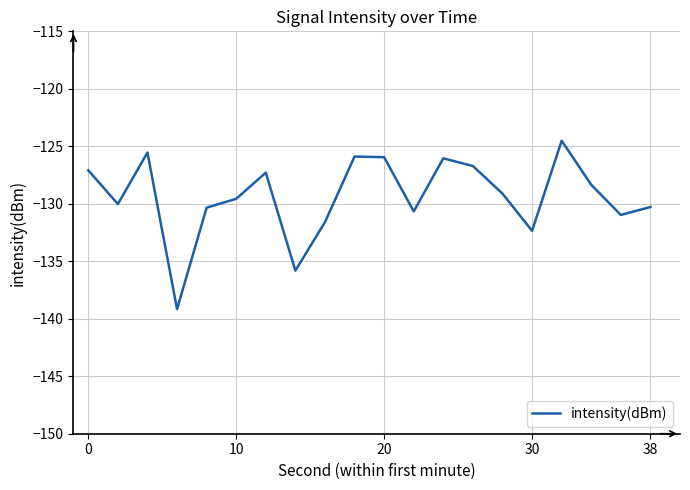

What is the minimum value shown in the chart?

-139.2